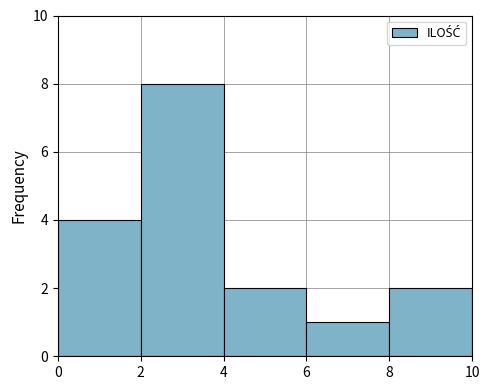

Reading left to right, list every bar in this chart as the range it spans on the x-axis followed by its height. The values are not printed on the chart, so give them approximately, as read against the axis.

0 to 2: 4
2 to 4: 8
4 to 6: 2
6 to 8: 1
8 to 10: 2